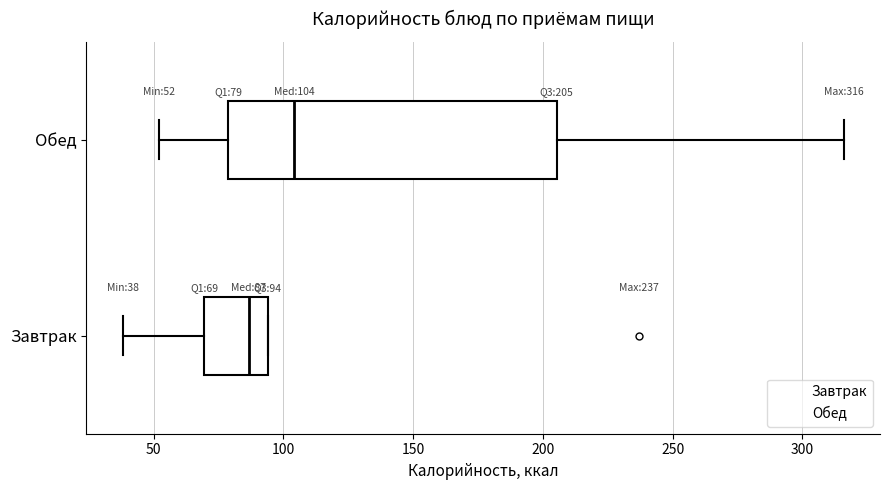

Which box has the furthest to the right median line?

Обед